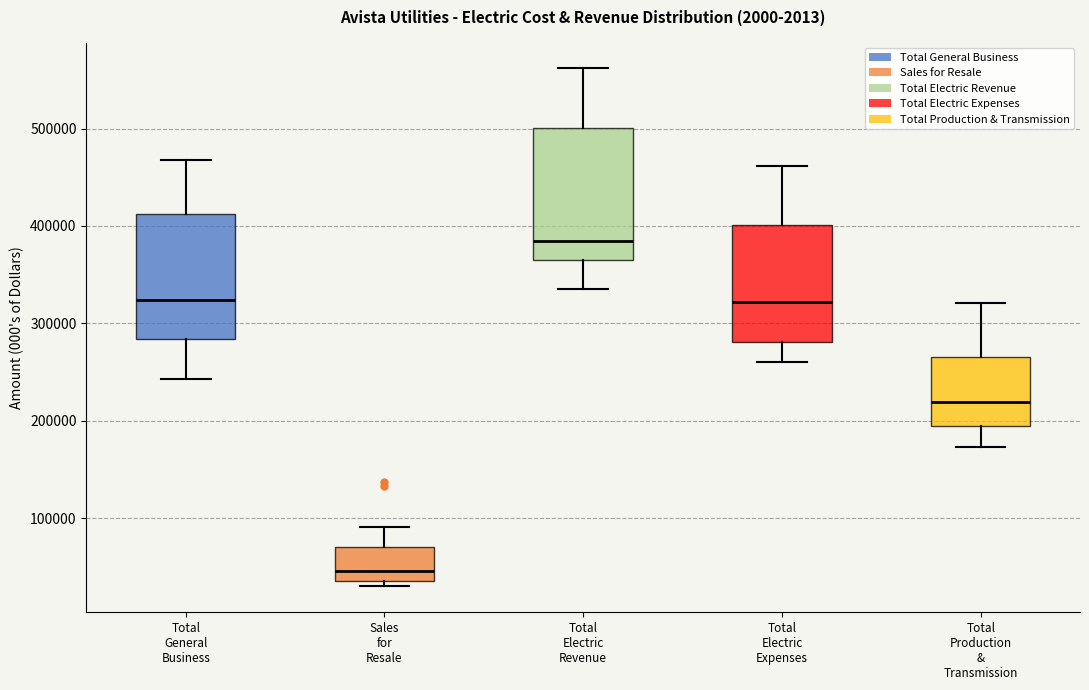

Where does the median line of the box for Total Production & Transmission sit on the y-axis? The values are not printed on the chart, so give them approximately, as read against the axis.

220000